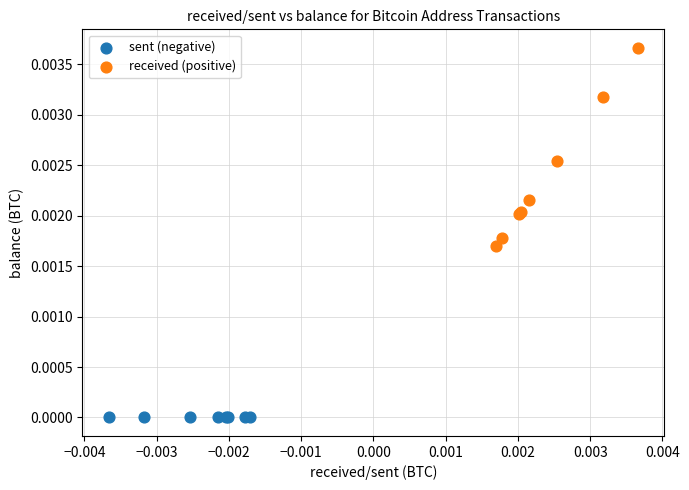

Which series reaches the maximum Y coordinate?

received (positive)